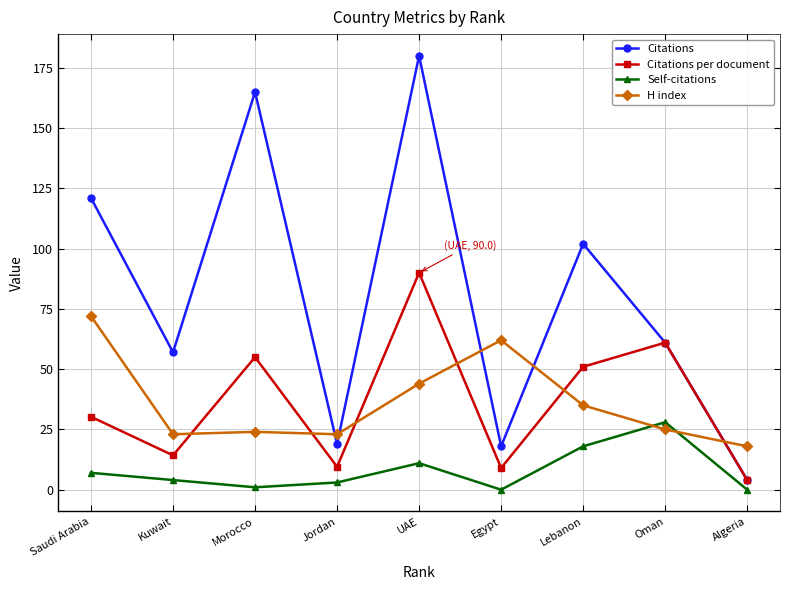

What are all the series names shown in the legend?

Citations, Citations per document, Self-citations, H index